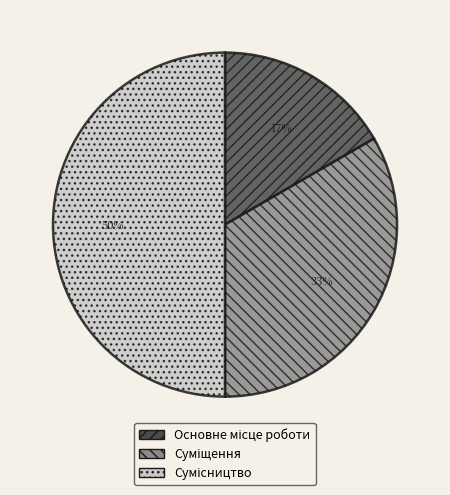

To the nearest percent, what is the difference between the largest and smallest slice percentages?

33%